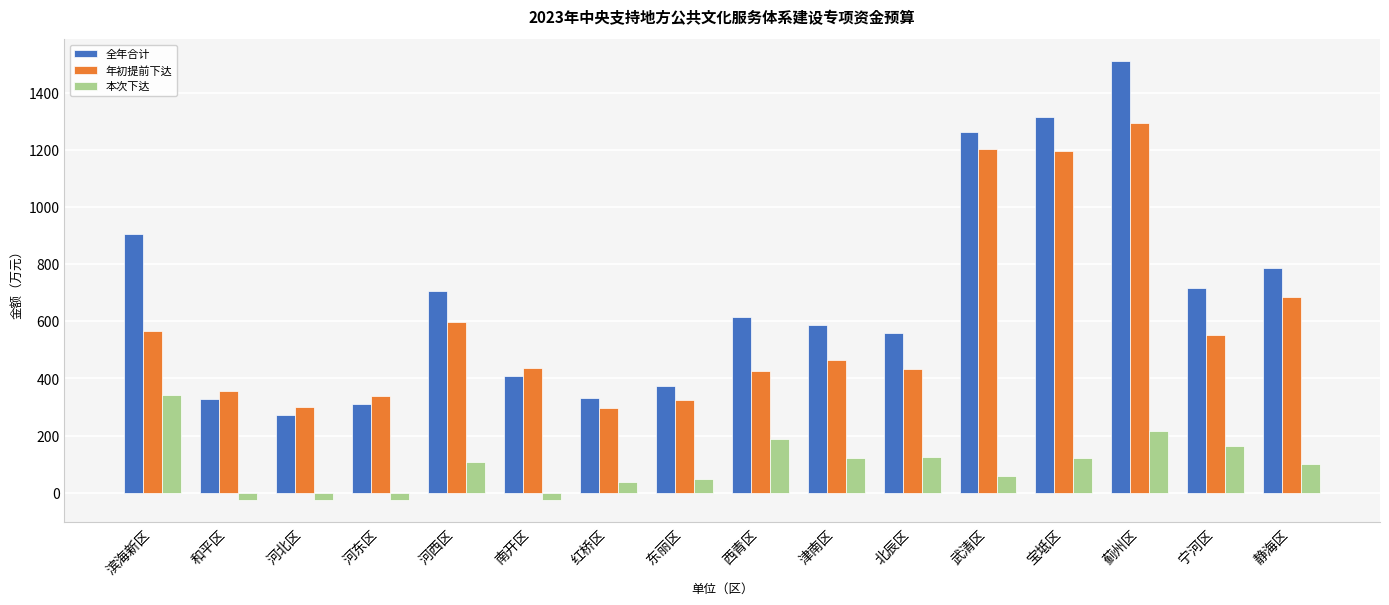

What is the difference between the maximum and minimum values in the 全年合计 series?

1238.9